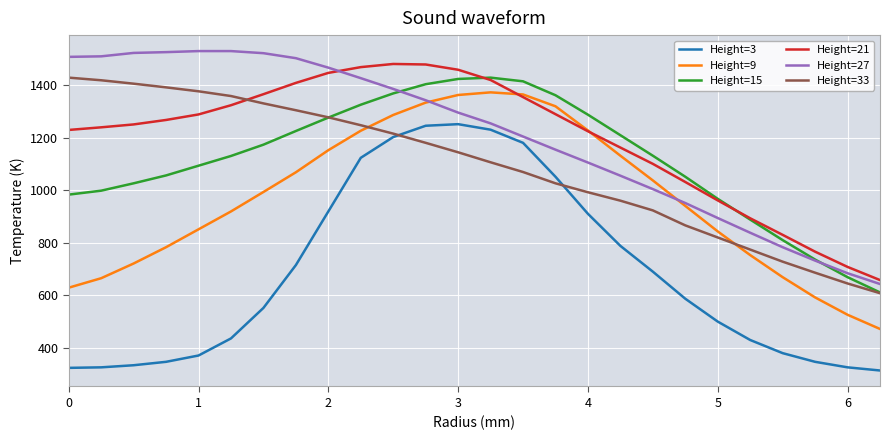

Is this an area chart (filled region under the line)?

No